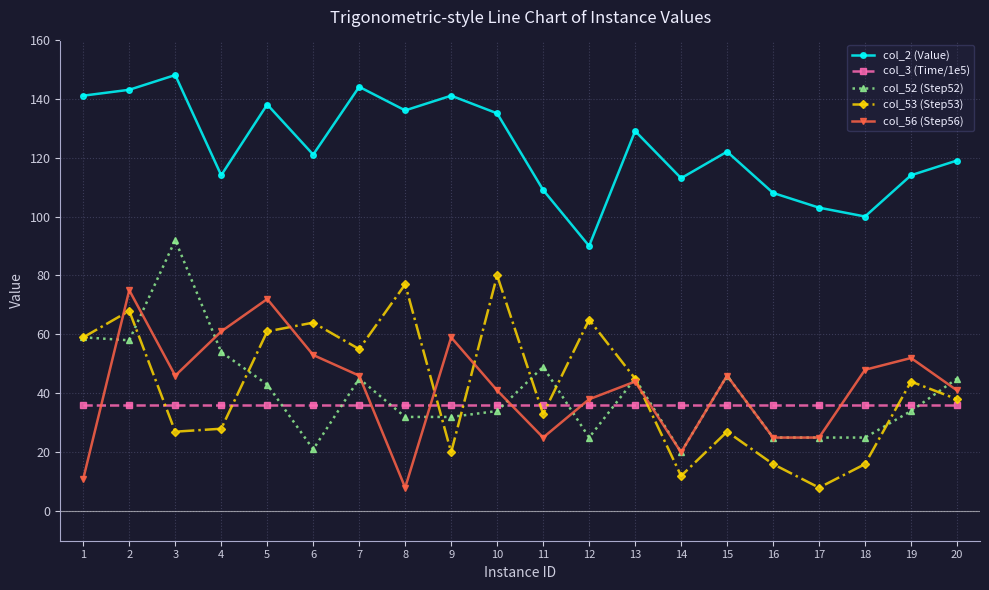

True or false: col_56 (Step56) has more than 1 interior local peaks.

True